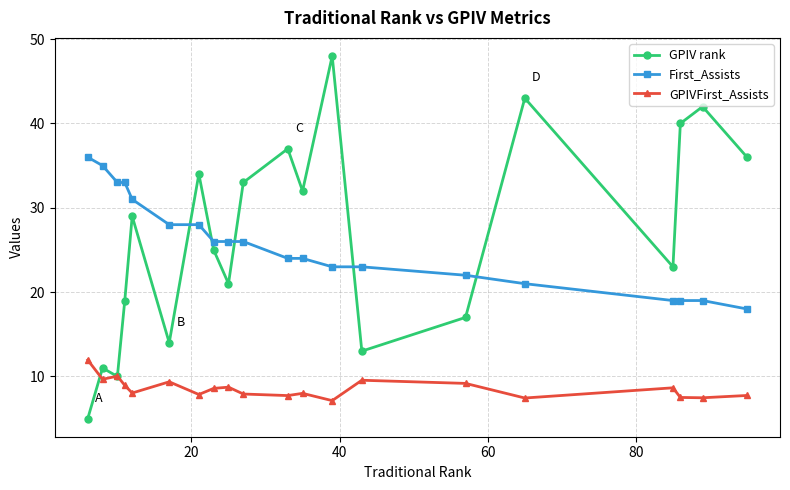

Rank the series by their maximum value, from lowest to highest.

GPIVFirst_Assists, First_Assists, GPIV rank